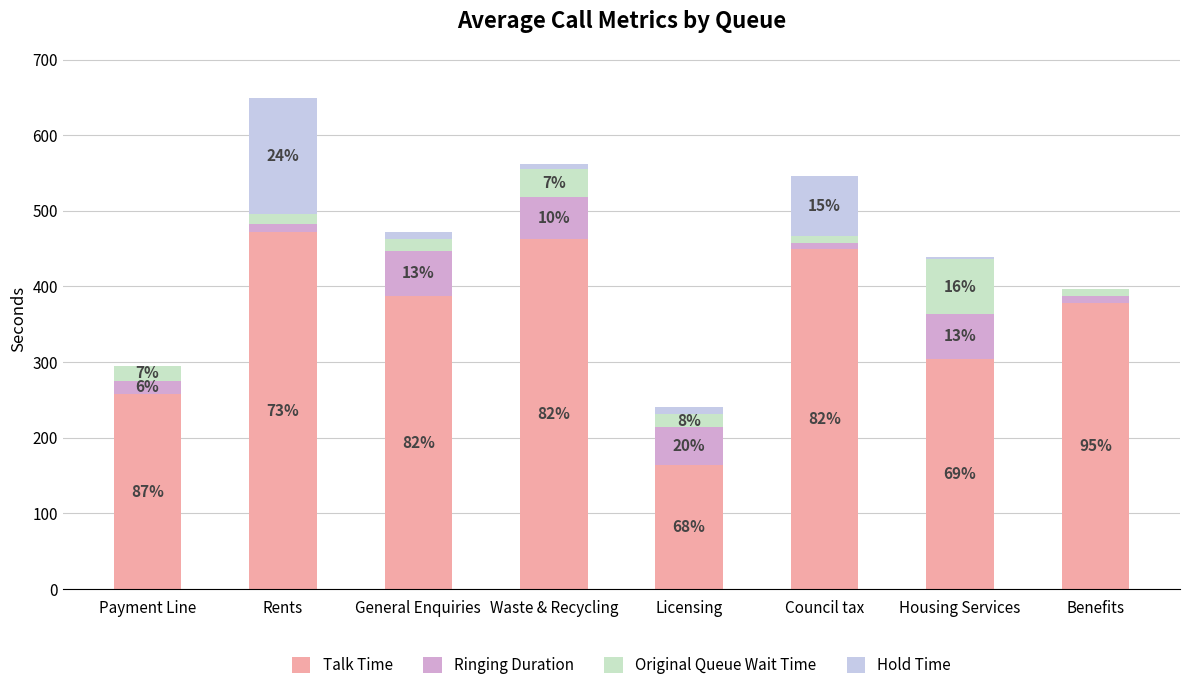

What is the lowest value of the Talk Time series?

164.4